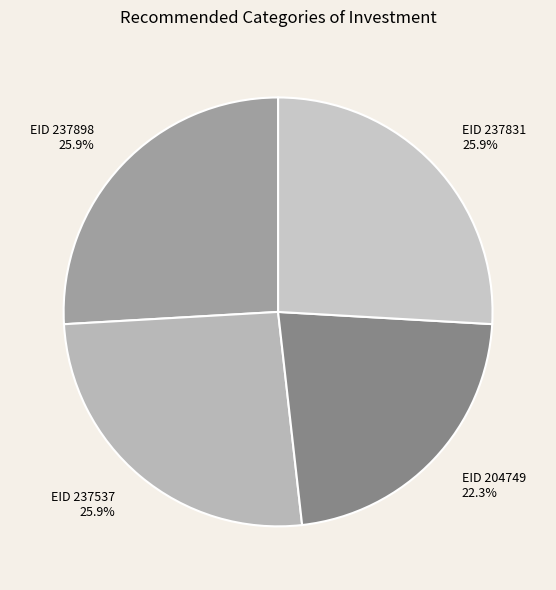

To the nearest percent, what is the average slice percentage?

25%